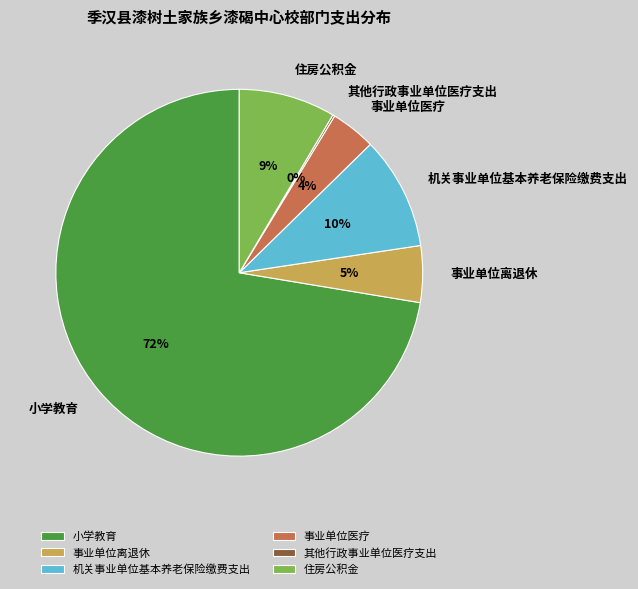

True or false: 事业单位医疗 accounts for 4% of the total.

True